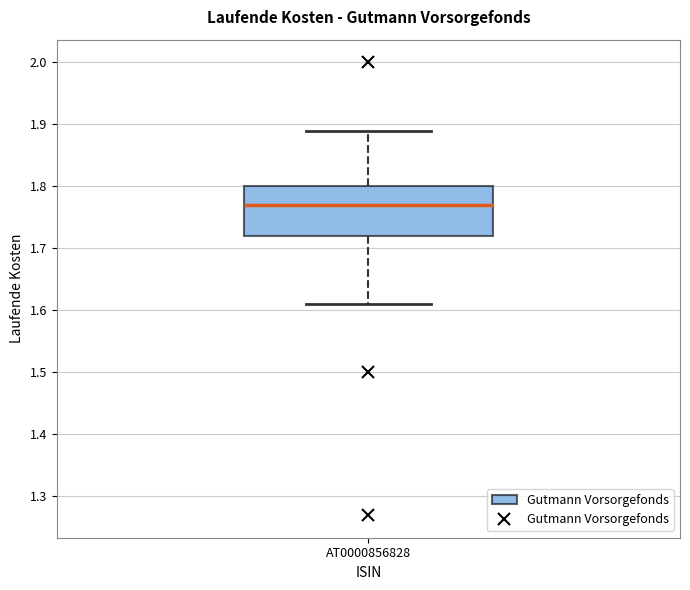

Where does the upper whisker of the box for AT0000856828 end on the y-axis? The values are not printed on the chart, so give them approximately, as read against the axis.

1.89